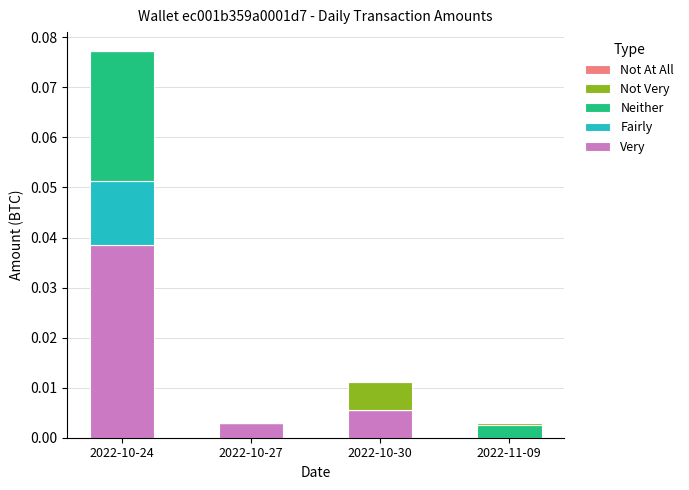

Which category has the highest value in the Very series?

2022-10-24